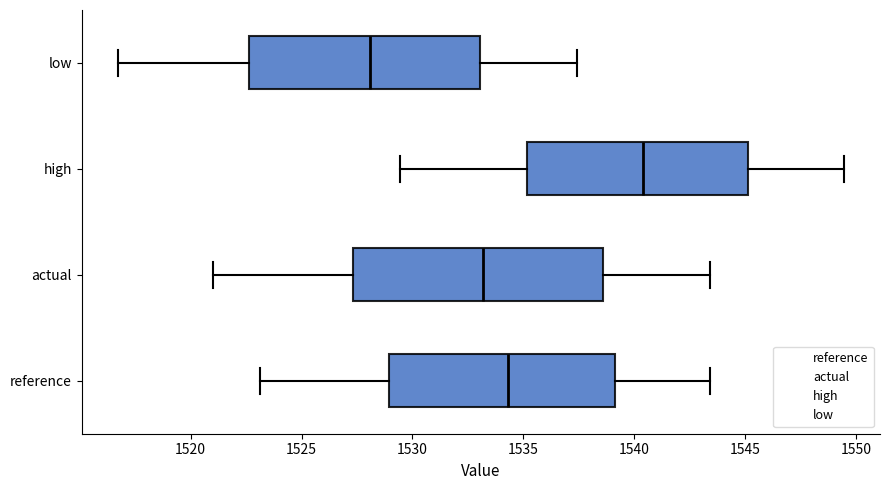

Reading bottom to top, transcribe this box plot: for each box, give where its median line is, the range the box spans, and where its two whiskers end, as read against the x-axis. The values are not printed on the chart, so give them approximately, as read against the axis.

reference: median 1534.5, box 1529.0 to 1539.0, whiskers 1523.0 to 1543.5
actual: median 1533.0, box 1527.5 to 1538.5, whiskers 1521.0 to 1543.5
high: median 1540.5, box 1535.0 to 1545.0, whiskers 1529.5 to 1549.5
low: median 1528.0, box 1522.5 to 1533.0, whiskers 1516.5 to 1537.5